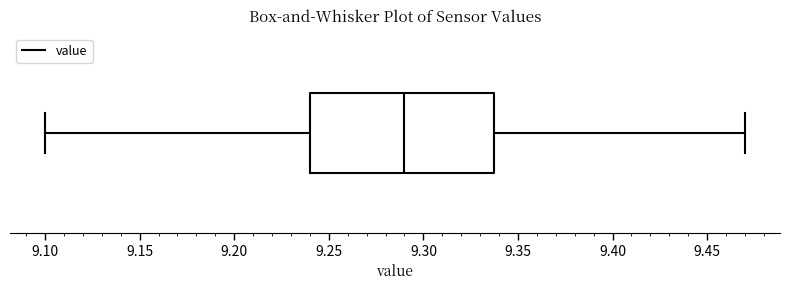

Where does the right whisker of the box end on the x-axis? The values are not printed on the chart, so give them approximately, as read against the axis.

9.47